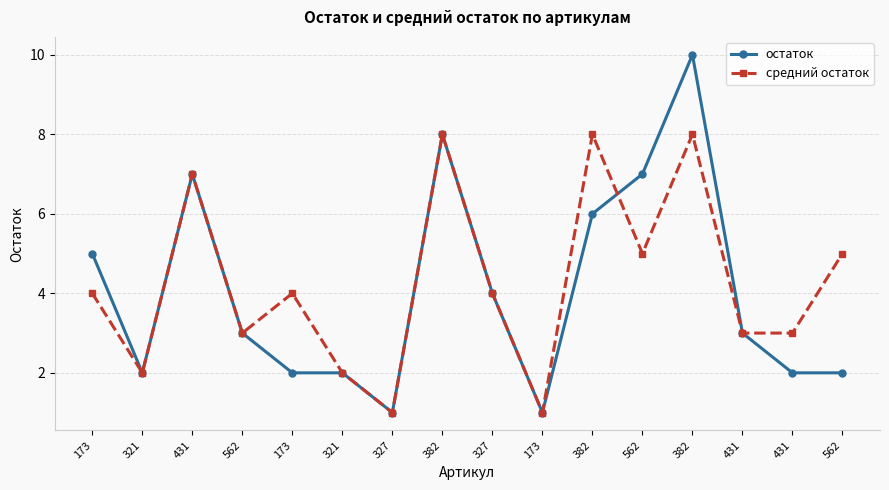

What is the maximum value for средний остаток?

8